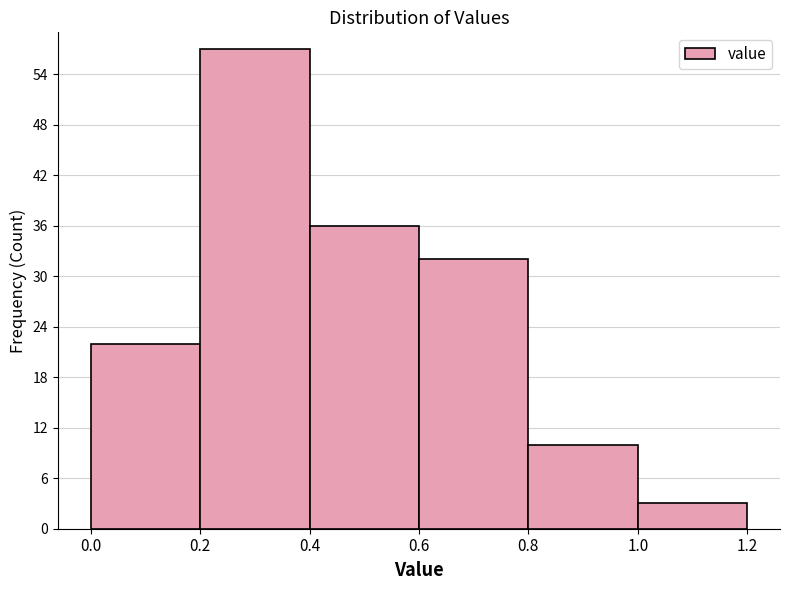

Reading left to right, transcribe this chart: for each bar, give the range it covers on the x-axis and its height. The values are not printed on the chart, so give them approximately, as read against the axis.

0.0 to 0.2: 22
0.2 to 0.4: 57
0.4 to 0.6: 36
0.6 to 0.8: 32
0.8 to 1.0: 10
1.0 to 1.2: 3